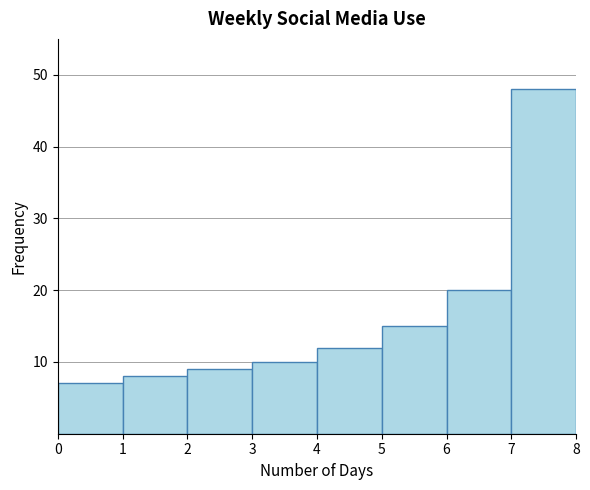

Reading left to right, transcribe this chart: for each bar, give the range it covers on the x-axis and its height. The values are not printed on the chart, so give them approximately, as read against the axis.

0 to 1: 7
1 to 2: 8
2 to 3: 9
3 to 4: 10
4 to 5: 12
5 to 6: 15
6 to 7: 20
7 to 8: 48